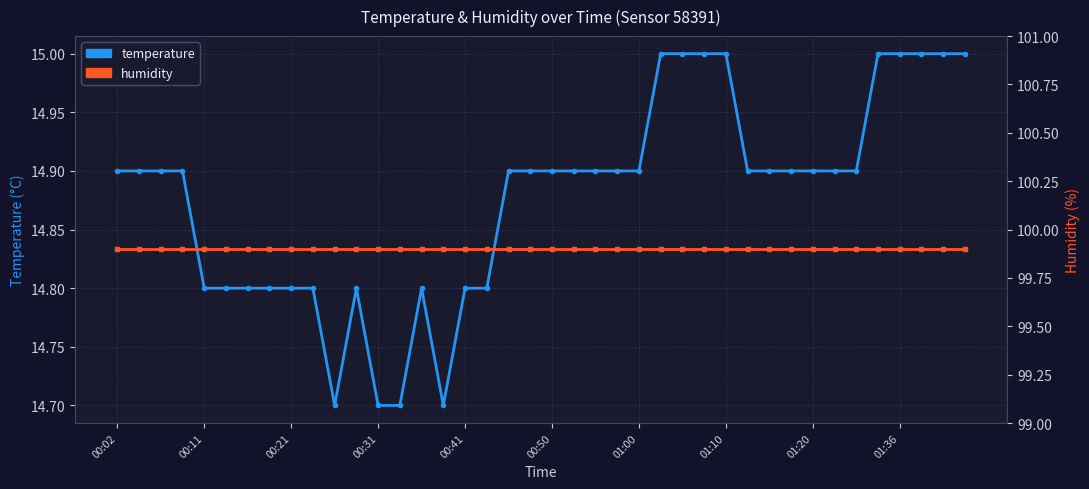

At how many categories does at least one series exceed 21?

40